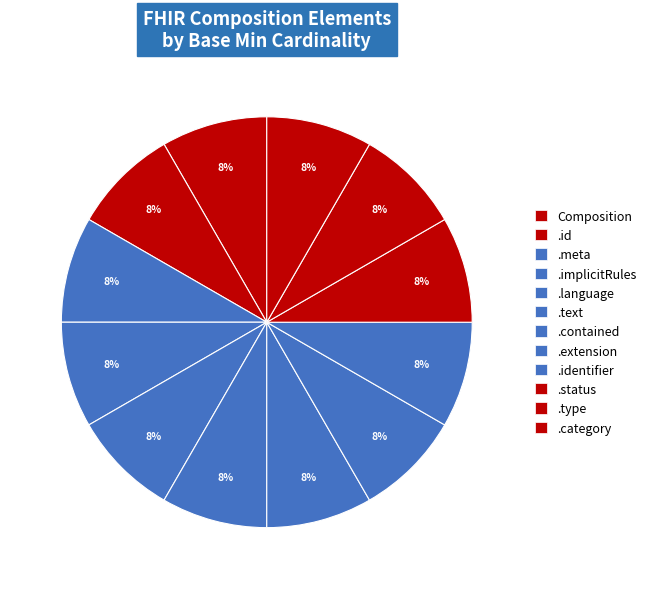

How many segments does this pie chart have?

12